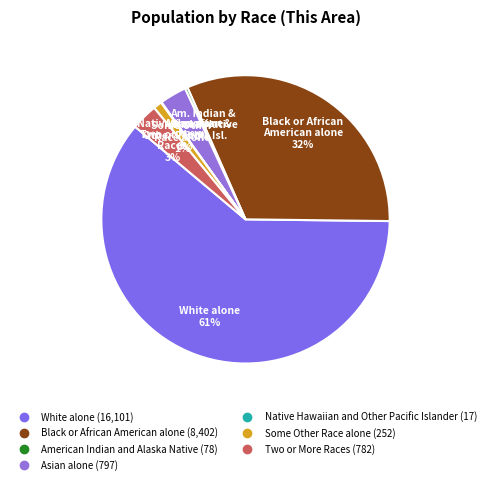

What is the largest slice in the pie chart?

White alone